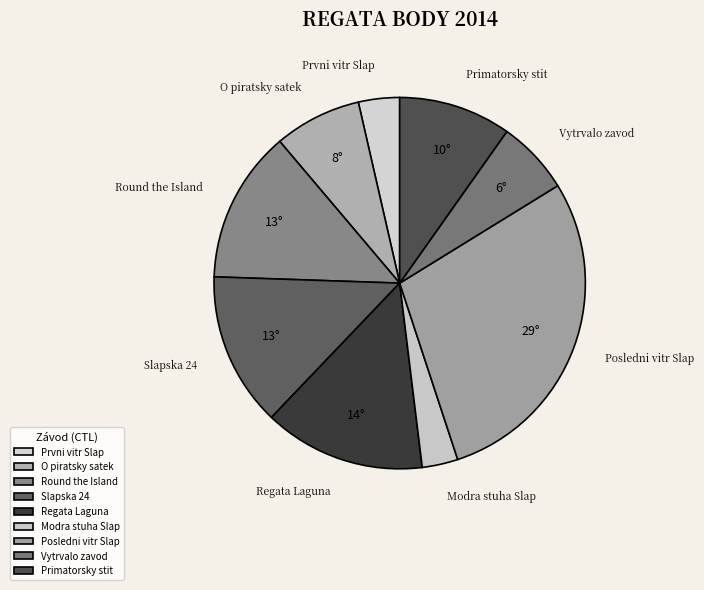

Do Round the Island and Vytrvalo zavod together represent more than half of the pie?

No